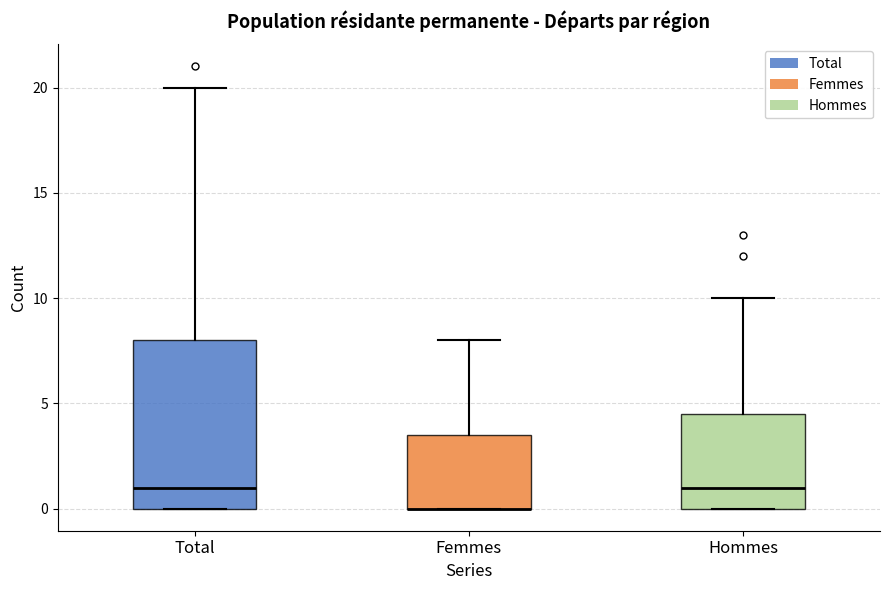

Reading left to right, transcribe this box plot: for each box, give where its median line is, the range the box spans, and where its two whiskers end, as read against the y-axis. The values are not printed on the chart, so give them approximately, as read against the axis.

Total: median 1.0, box 0.0 to 8.0, whiskers 0.0 to 20.0
Femmes: median 0.0 (drawn on the box's lower edge), box 0.0 to 3.5, whiskers 0.0 to 8.0
Hommes: median 1.0, box 0.0 to 4.5, whiskers 0.0 to 10.0